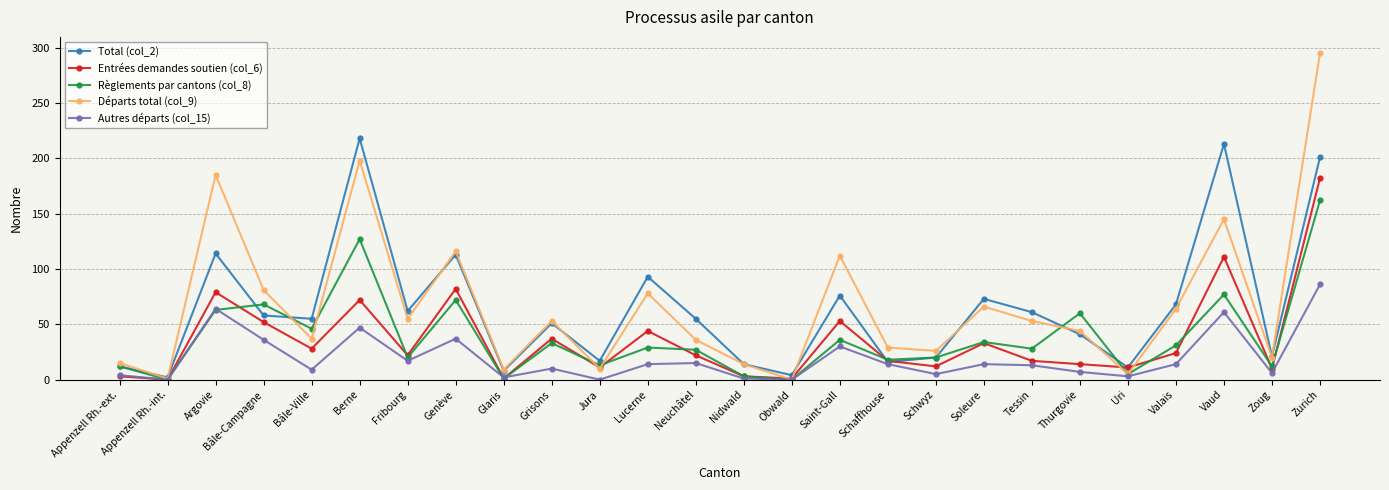

Does the chart have visible grid lines?

Yes